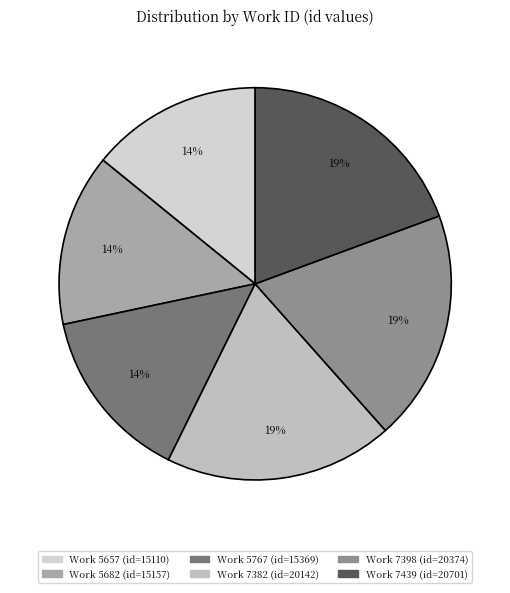

Count the number of slices in the pie.

6